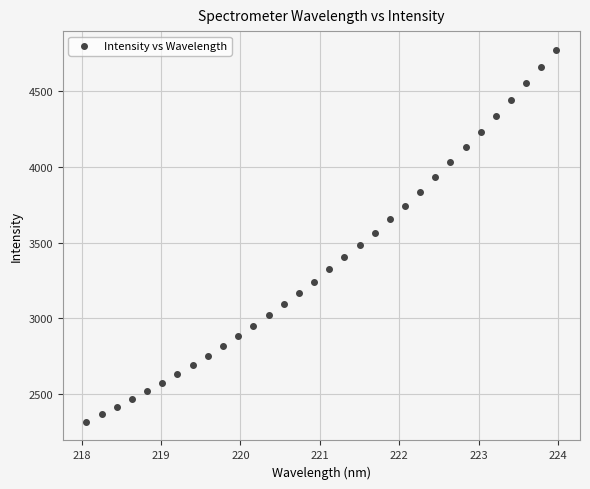

What is the range of X values (max minus min)?

5.9